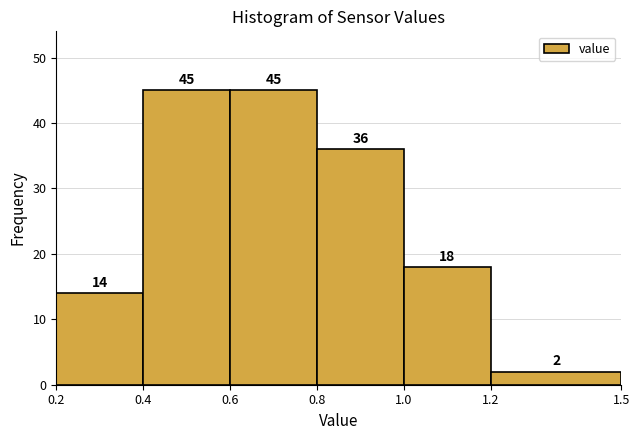

Reading left to right, transcribe this chart: for each bar, give the range it covers on the x-axis and its height.

0.2 to 0.4: 14
0.4 to 0.6: 45
0.6 to 0.8: 45
0.8 to 1.0: 36
1.0 to 1.2: 18
1.2 to 1.5: 2